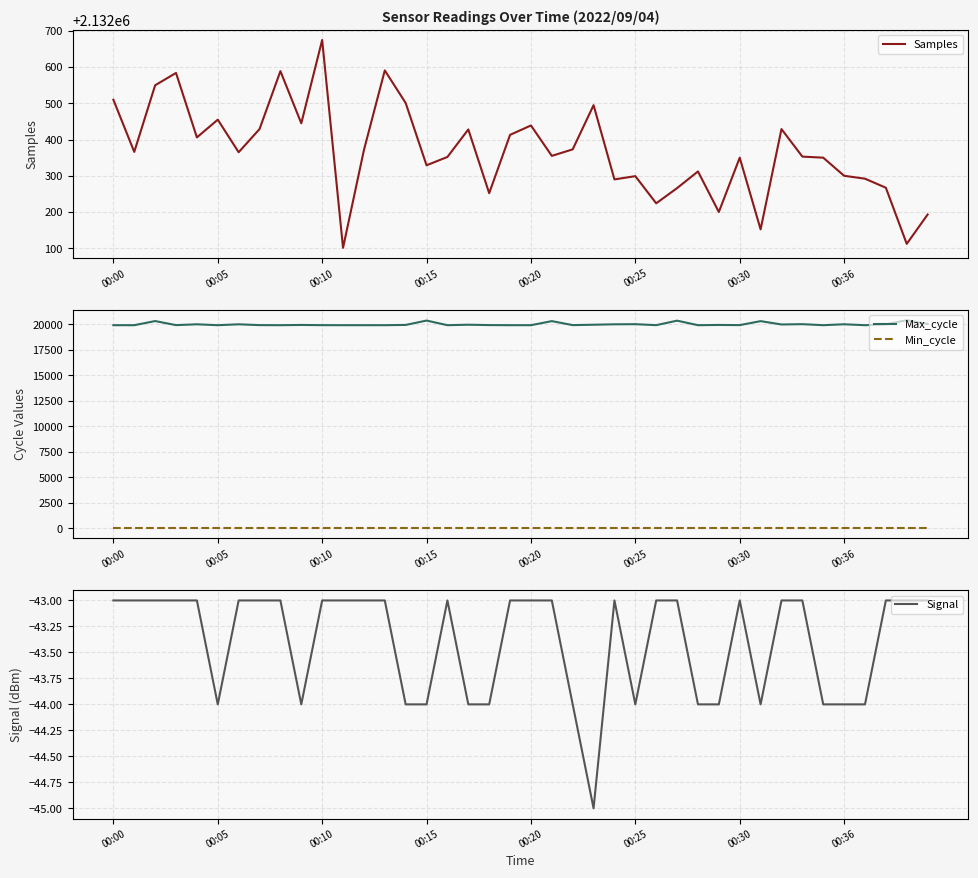

What are all the series names shown in the legend?

Samples, Max_cycle, Min_cycle, Signal